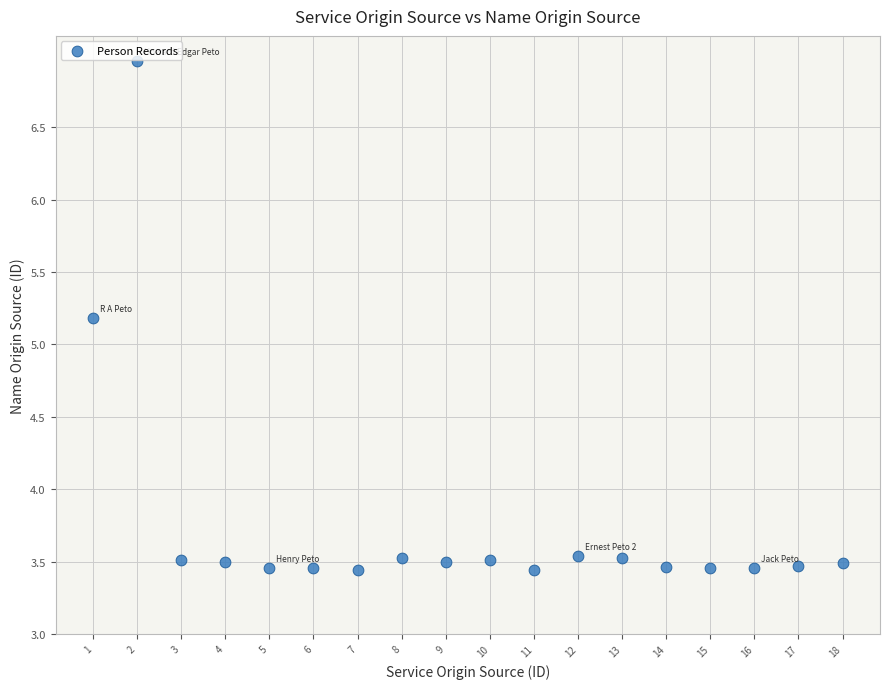

What Y value in the scatter plot is closest to 5?

5.2